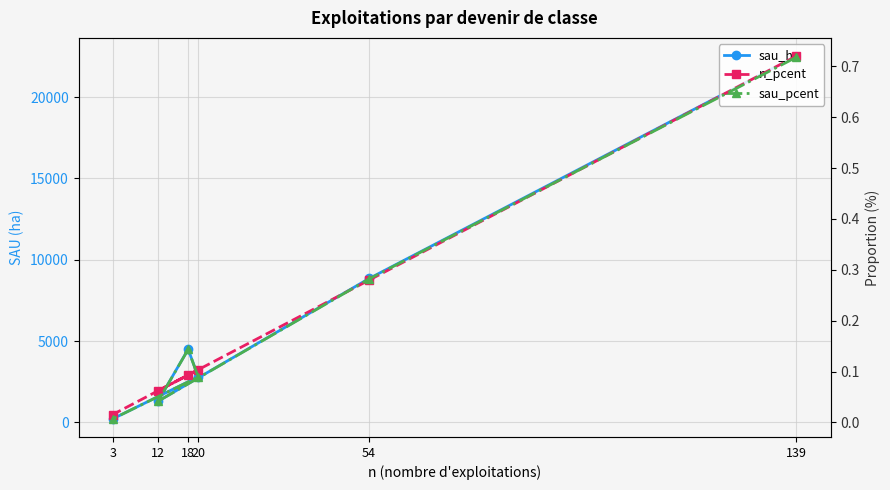

Which category has the lowest value in the sau_ha series?

3